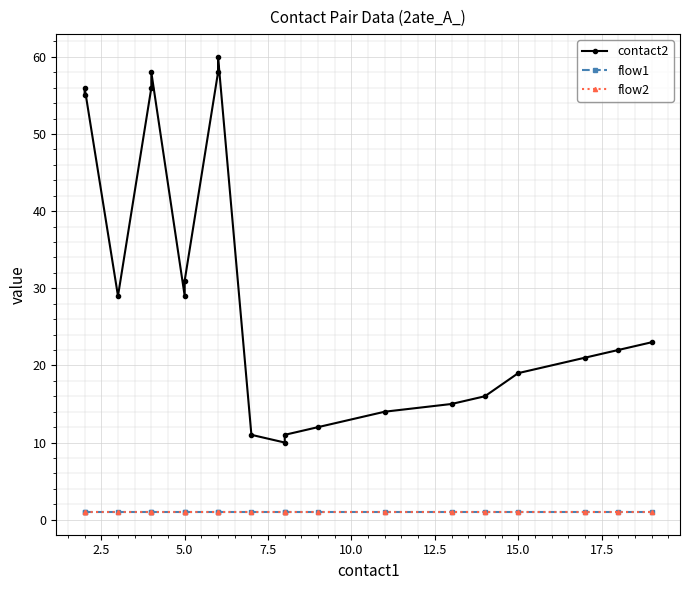

True or false: flow1 has more than 0 points higher than both neighbors.

False